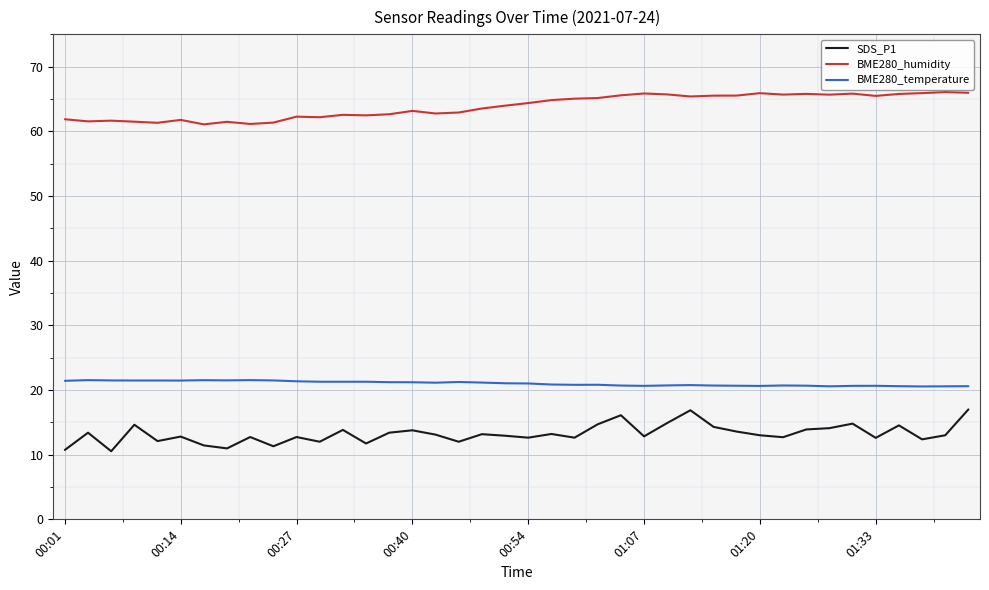

What are all the series names shown in the legend?

SDS_P1, BME280_humidity, BME280_temperature